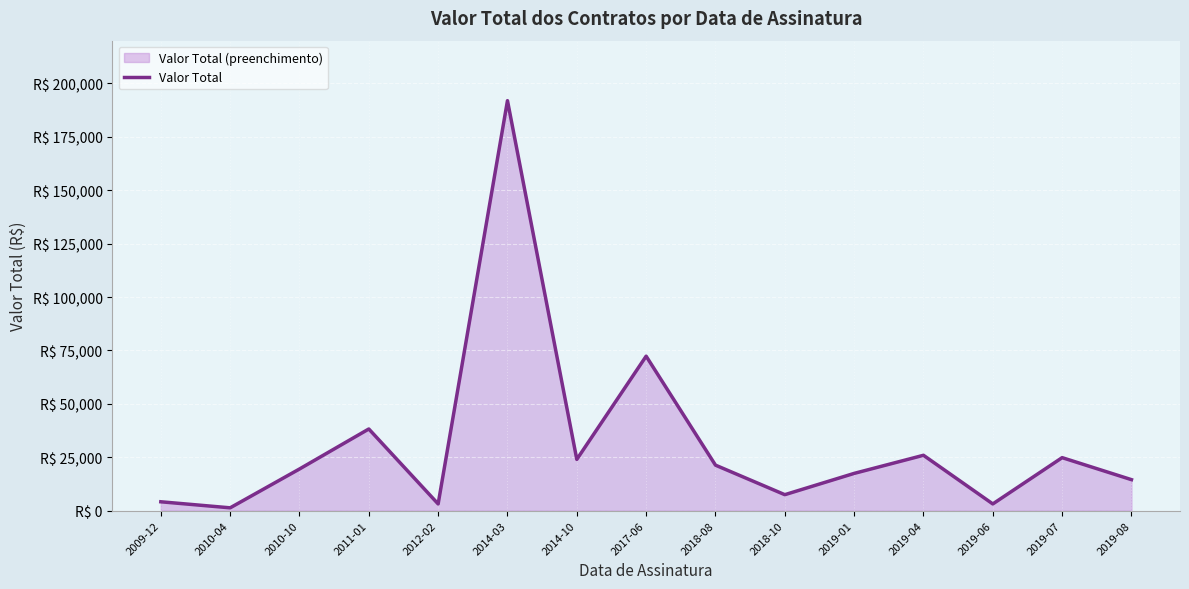

What is the sum of the values at 2012-02 and 2018-08?

24460.8